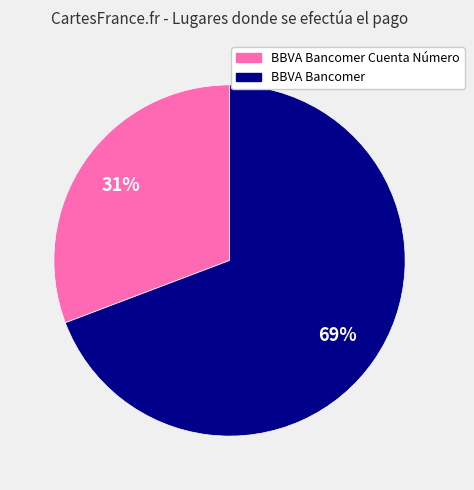

Is there any slice that represents more than half of the pie?

Yes